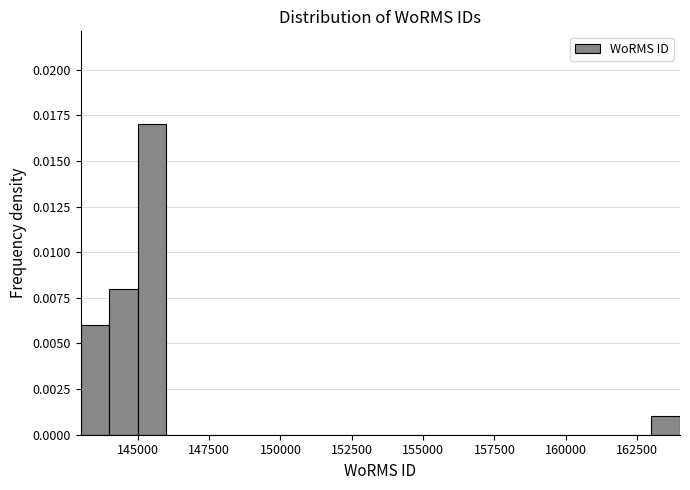

Read against the x-axis, roughly where is the centre of the tallest bar?

145500